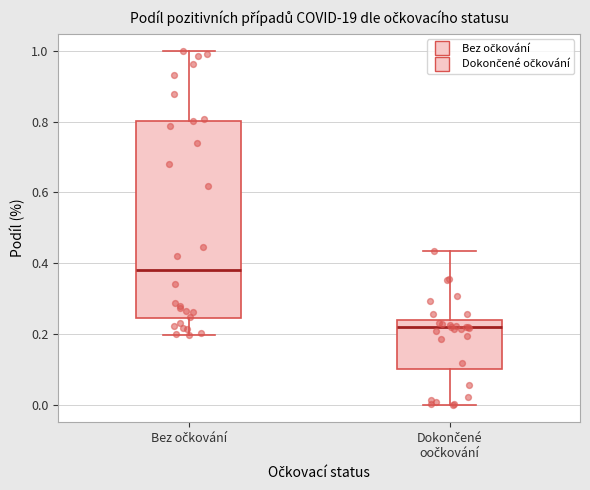

Where is the lower edge of the box for Bez očkování on the y-axis? The values are not printed on the chart, so give them approximately, as read against the axis.

0.24